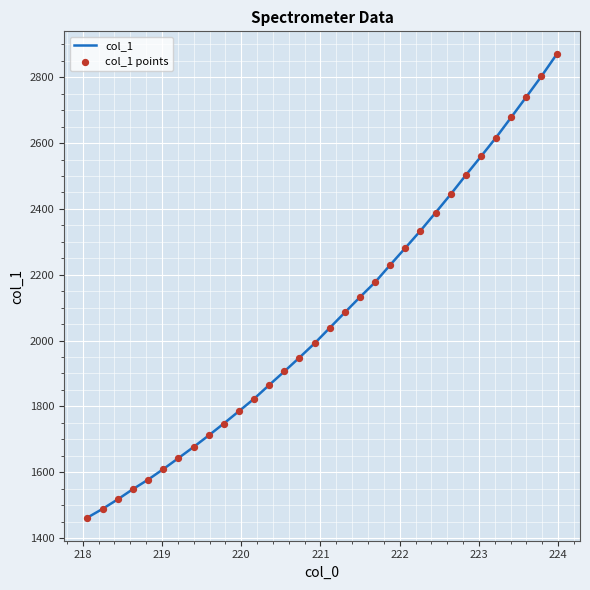

What is the minimum value shown in the chart?

1462.2